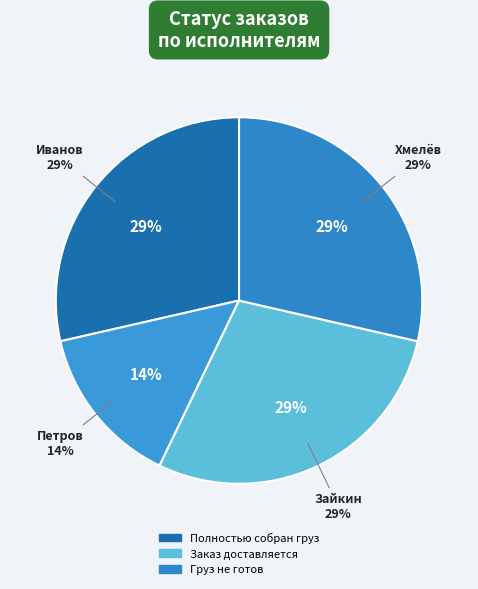

Which slice is the largest?

Иванов